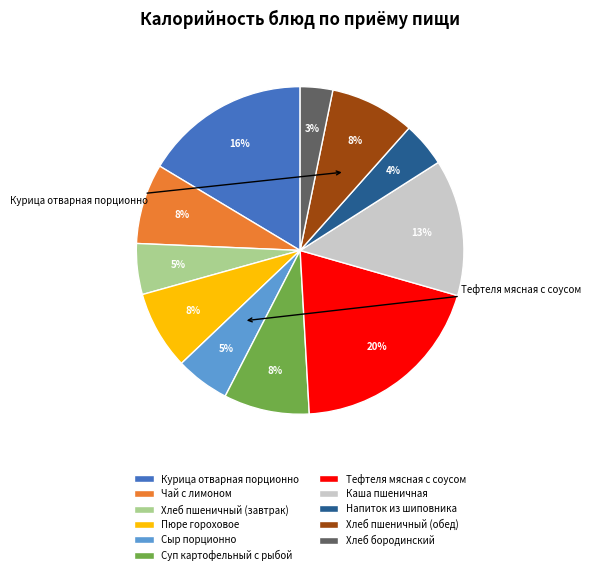

How many slices are in this pie chart?

11